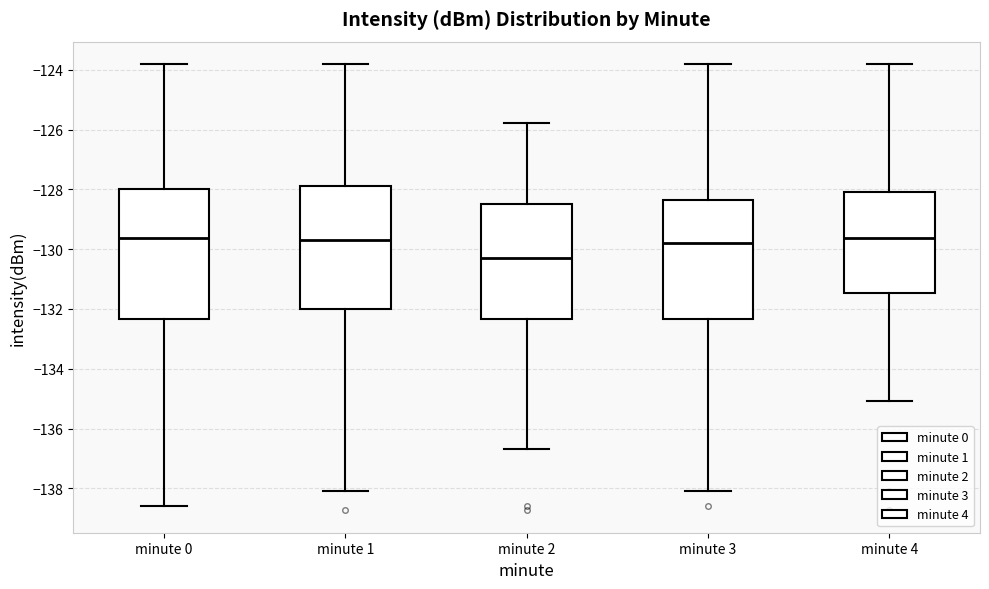

Where does the upper whisker of the box for minute 2 end on the y-axis? The values are not printed on the chart, so give them approximately, as read against the axis.

-125.8